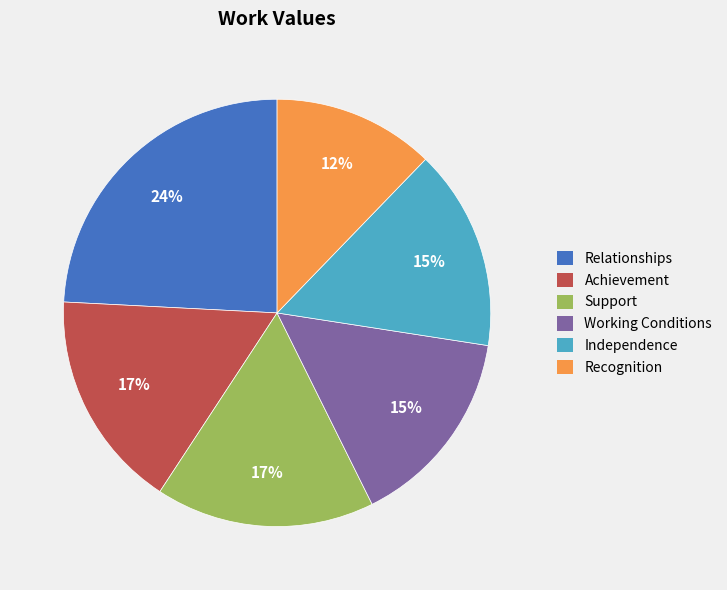

To the nearest percent, what is the difference between the largest and smallest slice percentages?

12%